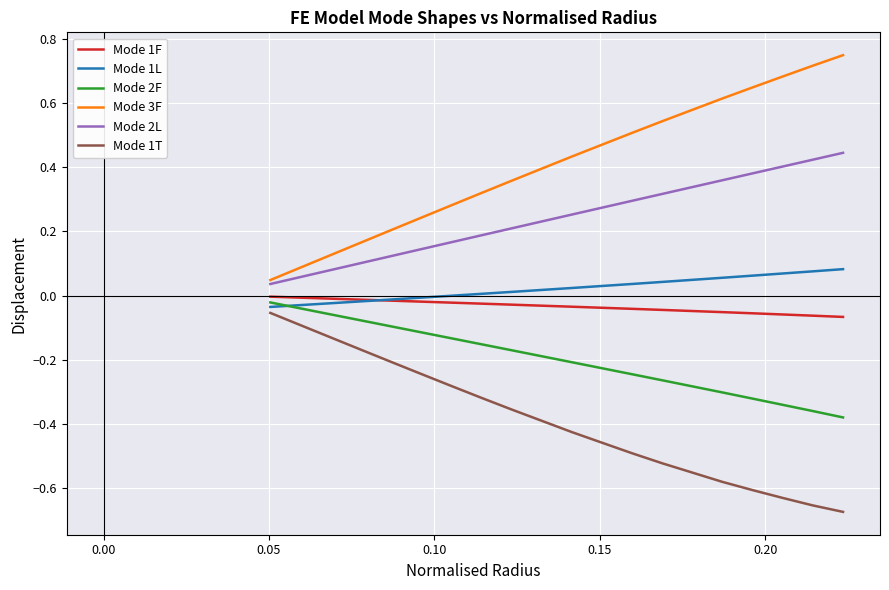

True or false: Mode 1T and Mode 2F intersect in this chart.

False